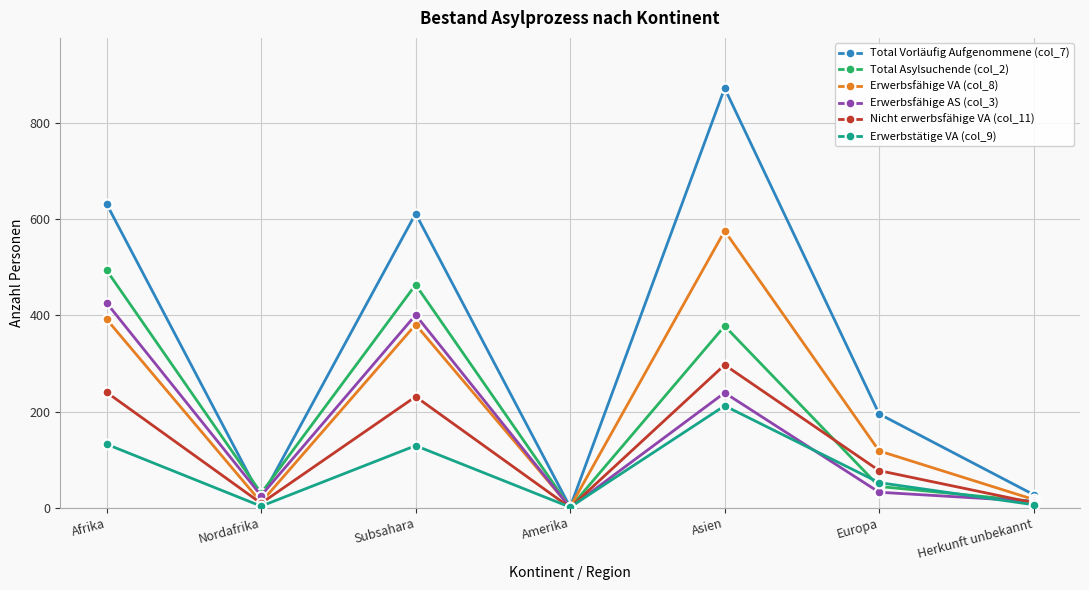

Is it true that Erwerbstätige VA (col_9) equals 90 at Subsahara?

False